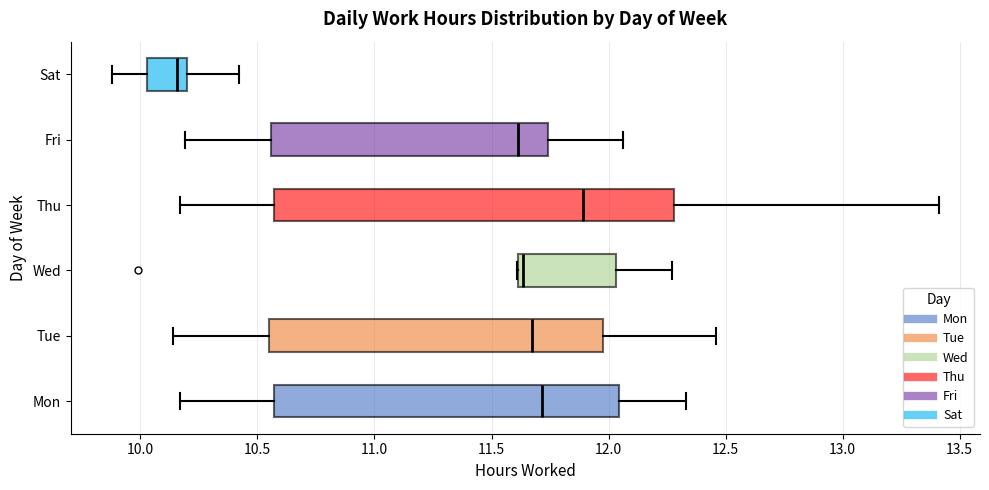

Comparing the boxes themselves (not the whiskers), which one is the widest?

Thu